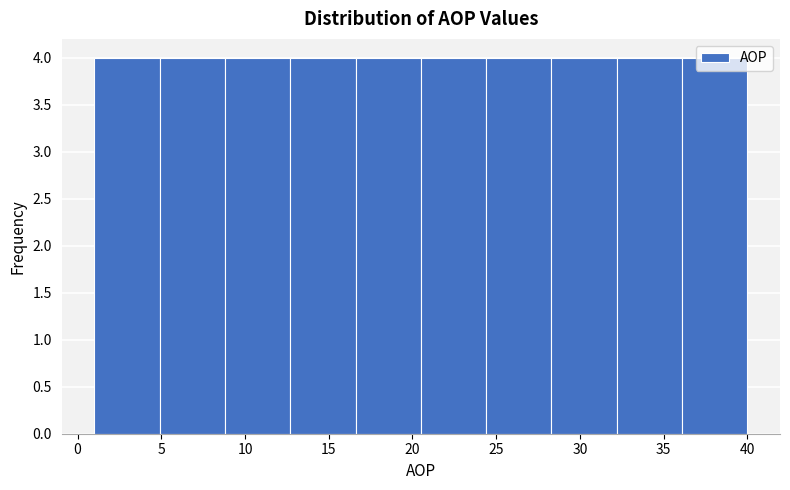

Reading left to right, list every bar in this chart as the range it spans on the x-axis followed by its height. Neither the bar edges nor the heights are printed on the chart, so give them approximately, as read against the axes.

1.0 to 4.9: 4
4.9 to 8.8: 4
8.8 to 12.7: 4
12.7 to 16.6: 4
16.6 to 20.5: 4
20.5 to 24.4: 4
24.4 to 28.3: 4
28.3 to 32.2: 4
32.2 to 36.1: 4
36.1 to 40.0: 4